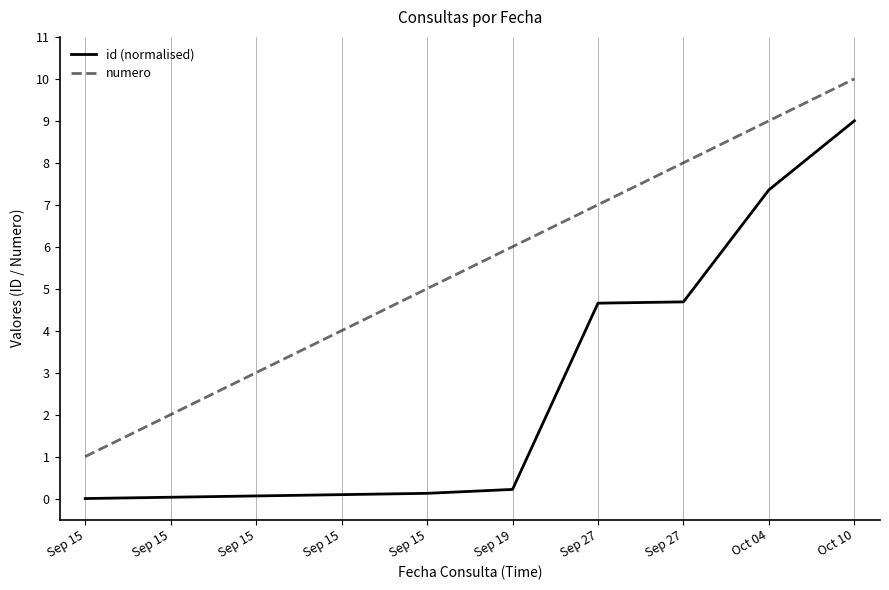

True or false: id (normalised) has more than 1 interior local peaks.

False